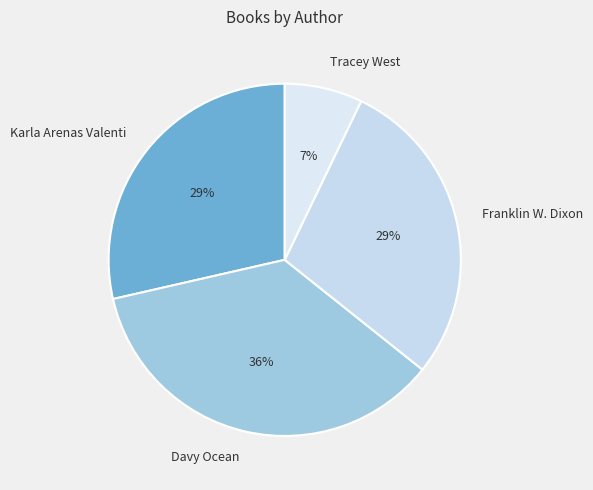

To the nearest percent, what is the average slice percentage?

25%